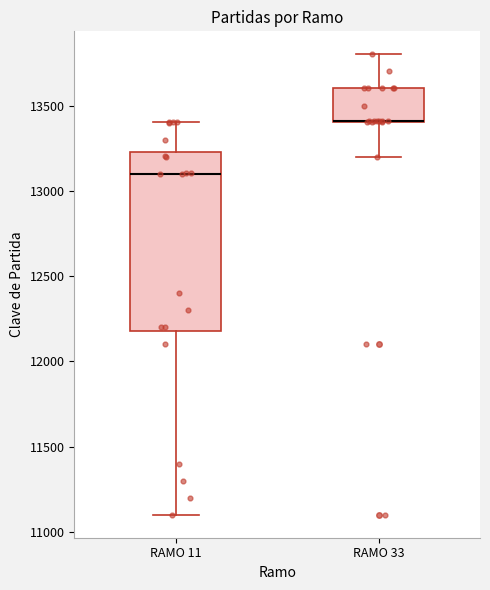

Which box is the tallest, from its lower edge to its upper edge?

RAMO 11